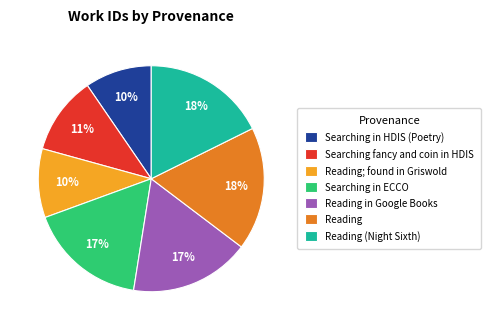

What percentage is the Searching fancy and coin in HDIS slice, to the nearest percent?

11%